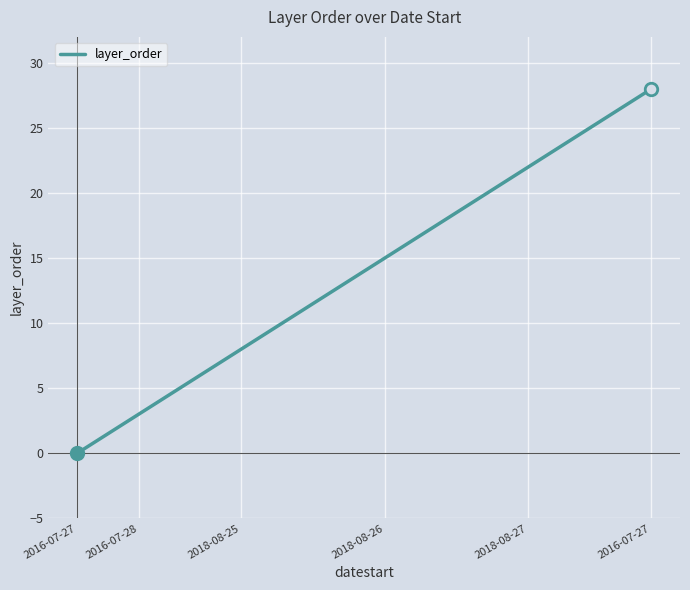

What is the difference between the maximum and minimum values?

28